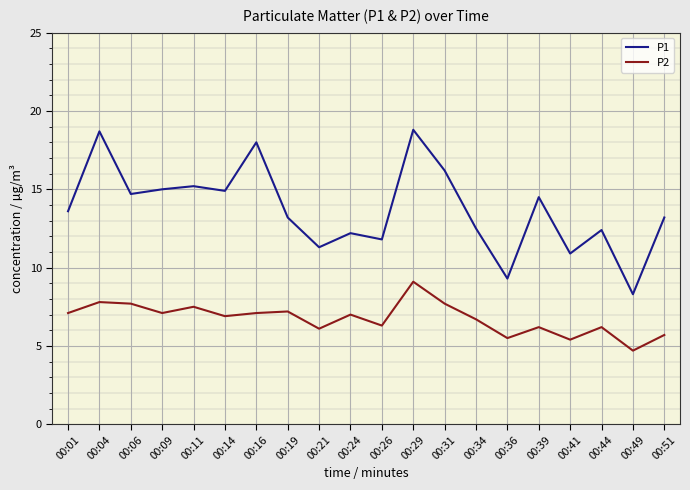

Between 00:16 and 00:41, which series saw the biggest shift?

P1